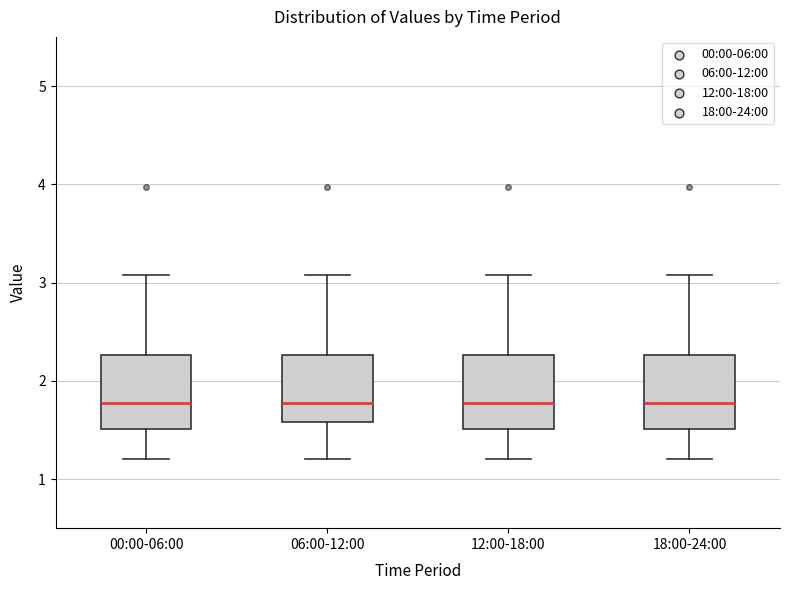

Reading left to right, transcribe this box plot: for each box, give where its median line is, the range the box spans, and where its two whiskers end, as read against the y-axis. The values are not printed on the chart, so give them approximately, as read against the axis.

00:00-06:00: median 1.8, box 1.5 to 2.3, whiskers 1.2 to 3.1
06:00-12:00: median 1.8, box 1.6 to 2.3, whiskers 1.2 to 3.1
12:00-18:00: median 1.8, box 1.5 to 2.3, whiskers 1.2 to 3.1
18:00-24:00: median 1.8, box 1.5 to 2.3, whiskers 1.2 to 3.1